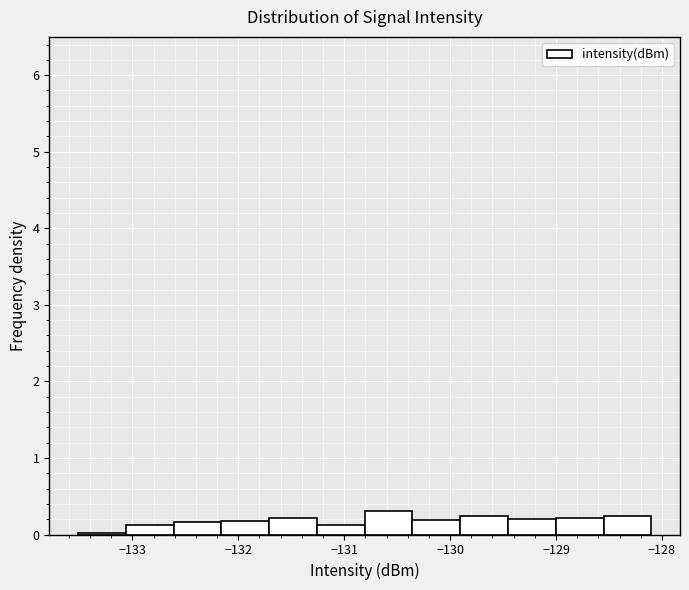

Reading left to right, transcribe this chart: for each bar, give the range it covers on the x-axis and its height. Neither the bar edges nor the heights are printed on the chart, so give them approximately, as read against the axes.

-133.5 to -133.1: under 0.1
-133.1 to -132.6: 0.1
-132.6 to -132.2: 0.2
-132.2 to -131.7: 0.2
-131.7 to -131.3: 0.2
-131.3 to -130.8: 0.1
-130.8 to -130.4: 0.3
-130.4 to -129.9: 0.2
-129.9 to -129.5: 0.2
-129.5 to -129.0: 0.2
-129.0 to -128.6: 0.2
-128.6 to -128.1: 0.2